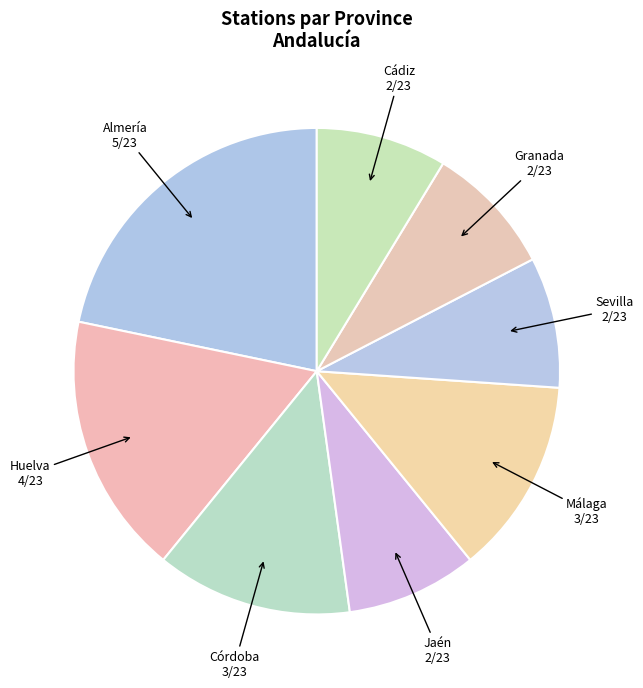

Count the number of slices in the pie.

8